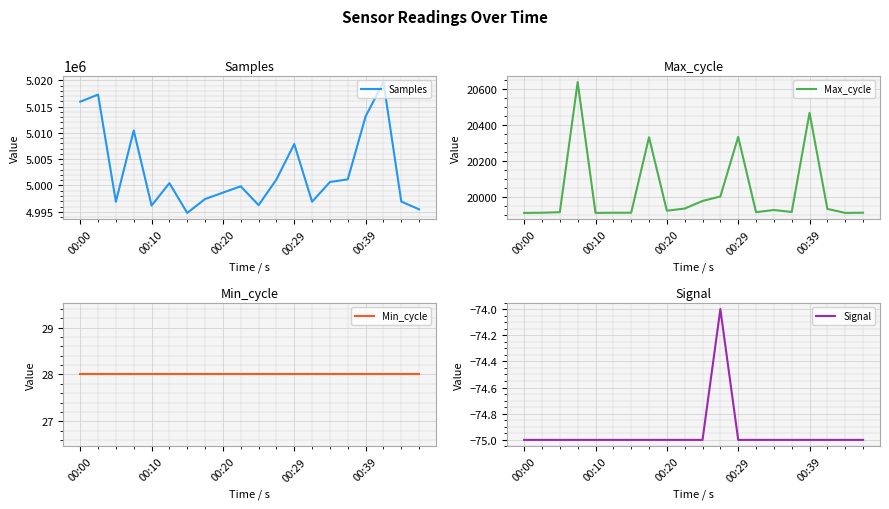

Reading right to left, what are all the values shown in this chart?

Samples: 4995468	4996947	5019655	5013136	5001162	5000663	4996908	5007883	5001140	4996265	4999845	4998639	4997426	4994790	5000445	4996181	5010463	4996911	5017277	5015933
Max_cycle: 19914	19913	19935	20467	19918	19929	19917	20334	20004	19979	19937	19925	20332	19914	19914	19913	20637	19917	19914	19913
Min_cycle: 28	28	28	28	28	28	28	28	28	28	28	28	28	28	28	28	28	28	28	28
Signal: -75	-75	-75	-75	-75	-75	-75	-75	-74	-75	-75	-75	-75	-75	-75	-75	-75	-75	-75	-75